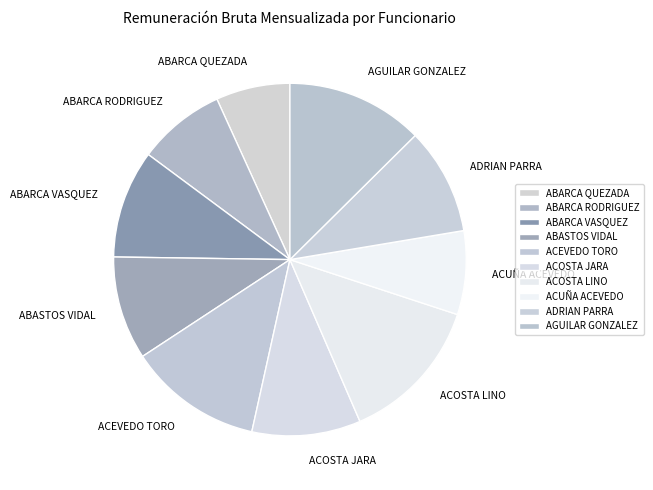

Count the number of slices in the pie.

10